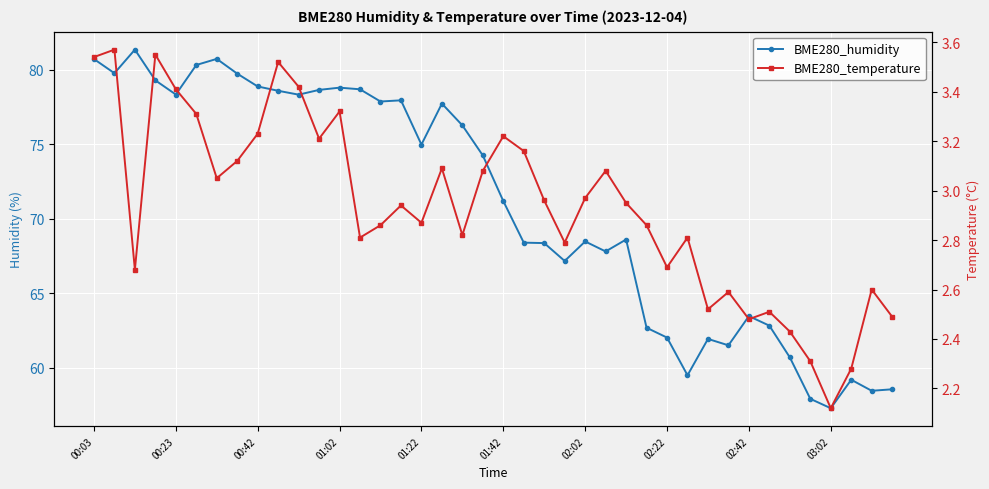

What are all the series names shown in the legend?

BME280_humidity, BME280_temperature